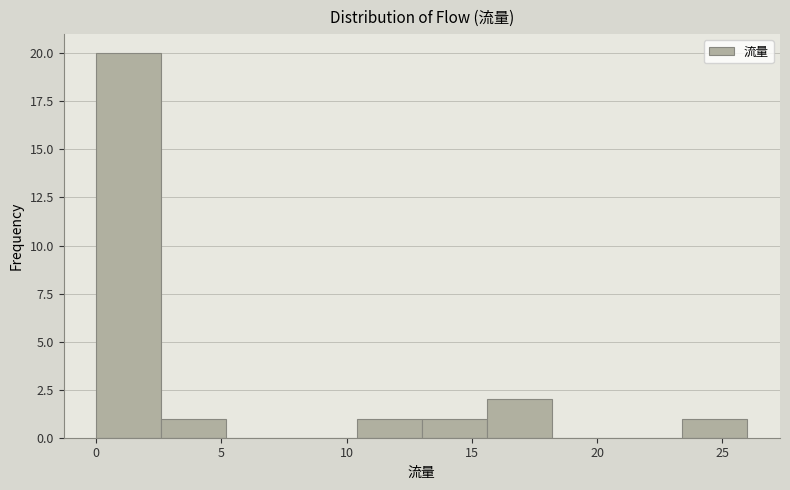

Over which range of the x-axis is the bar tallest?

0.0 to 2.6